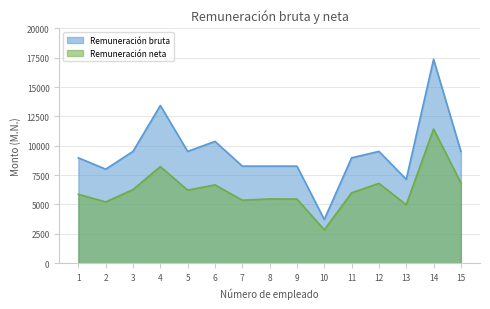

What is the maximum value for Remuneración neta?

11424.8